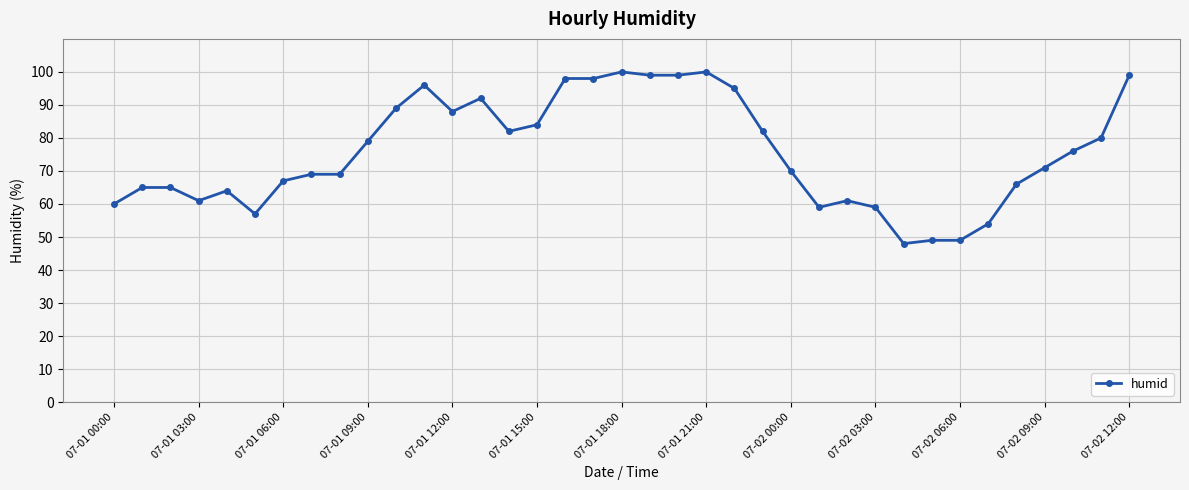

True or false: the data has more than 2 interior local peaks.

True